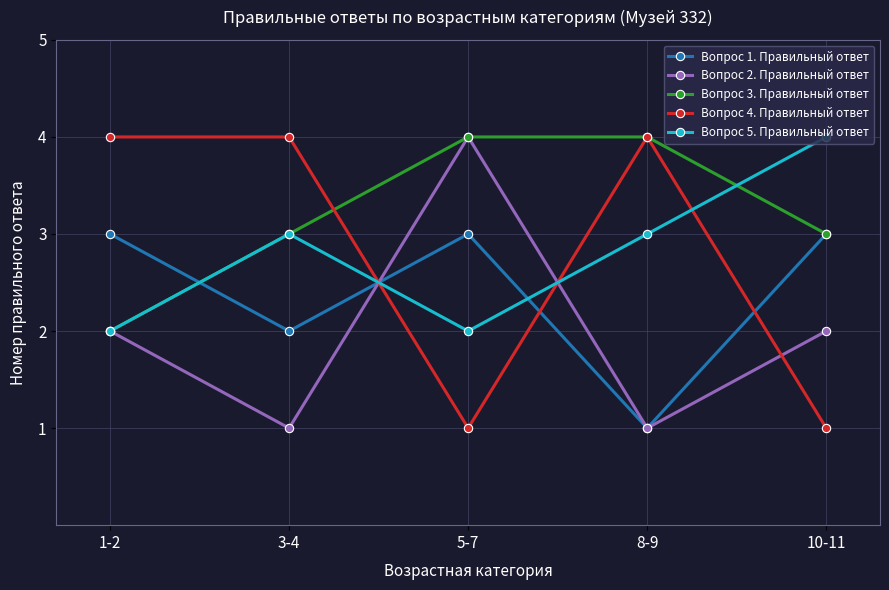

Does the chart have visible grid lines?

Yes